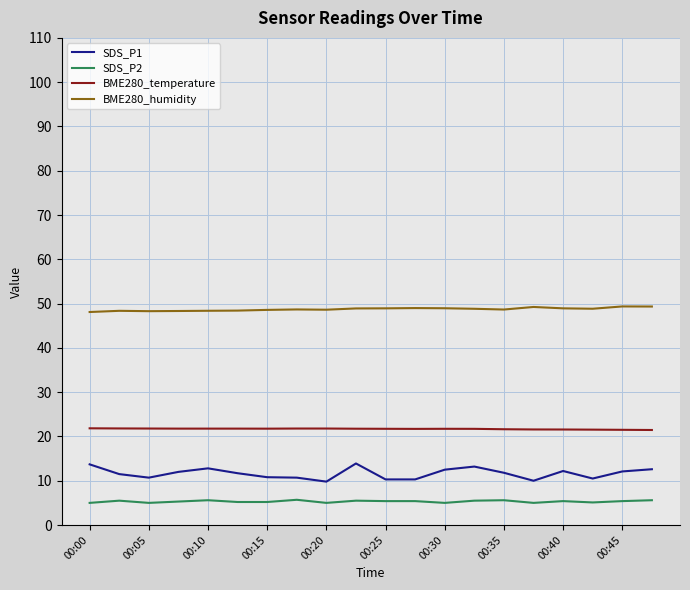

What is the lowest value of the SDS_P1 series?

9.8